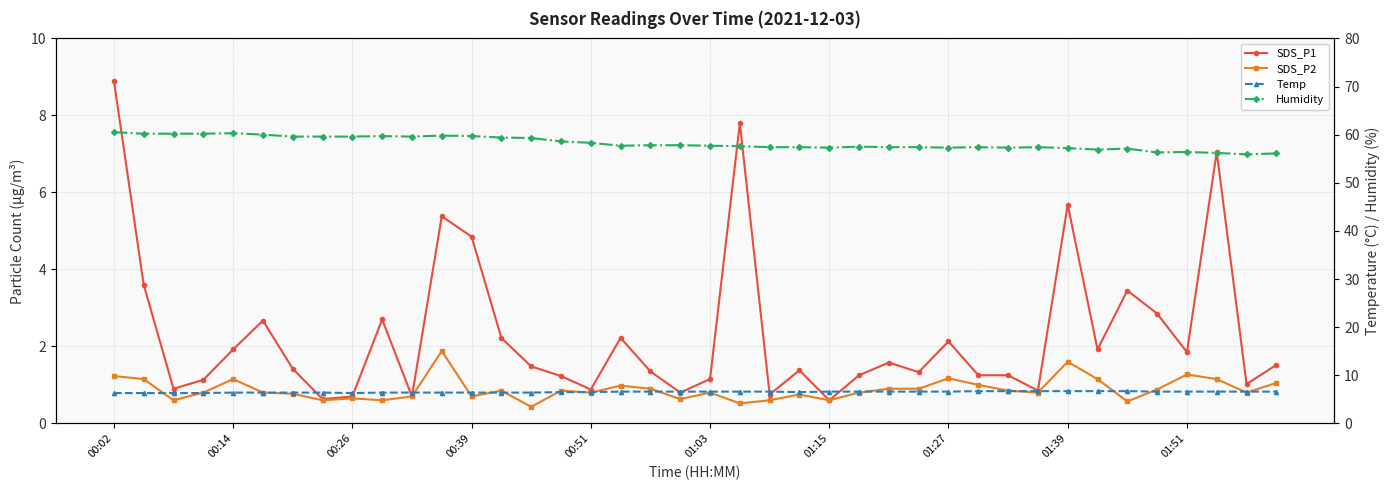

What is the highest value of the Humidity series?

60.5